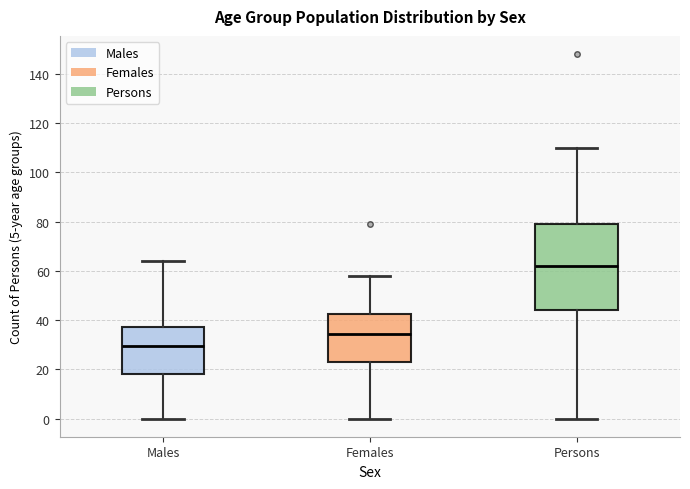

Reading left to right, transcribe this box plot: for each box, give where its median line is, the range the box spans, and where its two whiskers end, as read against the y-axis. The values are not printed on the chart, so give them approximately, as read against the axis.

Males: median 30, box 18 to 38, whiskers 0 to 64
Females: median 34, box 22 to 42, whiskers 0 to 58
Persons: median 62, box 44 to 80, whiskers 0 to 110